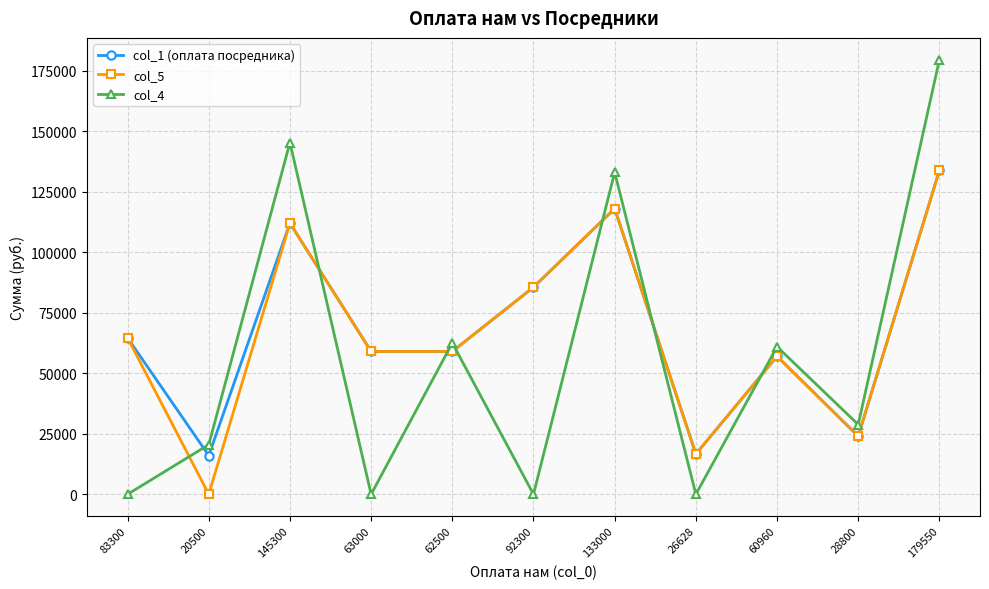

How many distinct data groups are displayed?

3